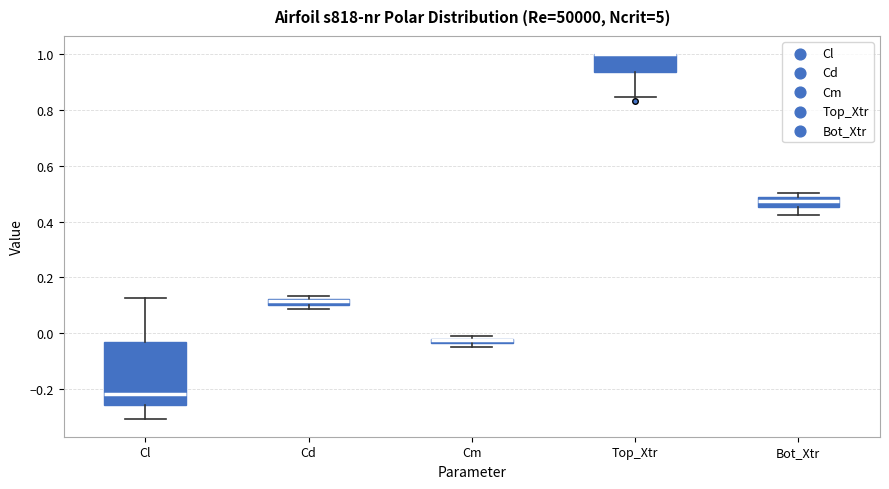

Where is the lower edge of the box for Cm on the y-axis? The values are not printed on the chart, so give them approximately, as read against the axis.

-0.04